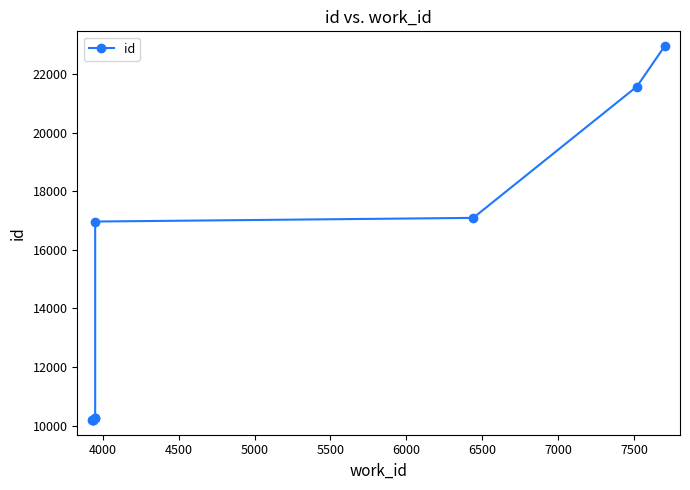

What is the value of the 7th point from the left?

16966